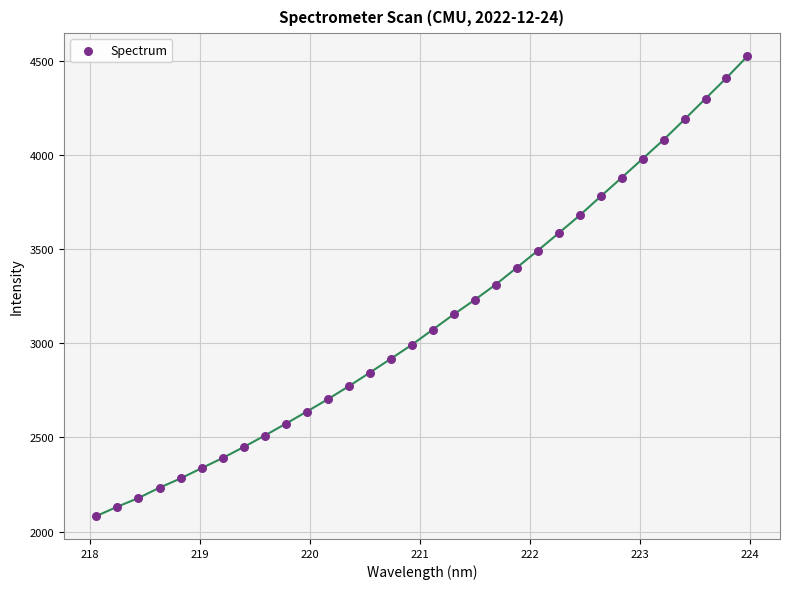

What is the range of Y values (max minus min)?

2442.0